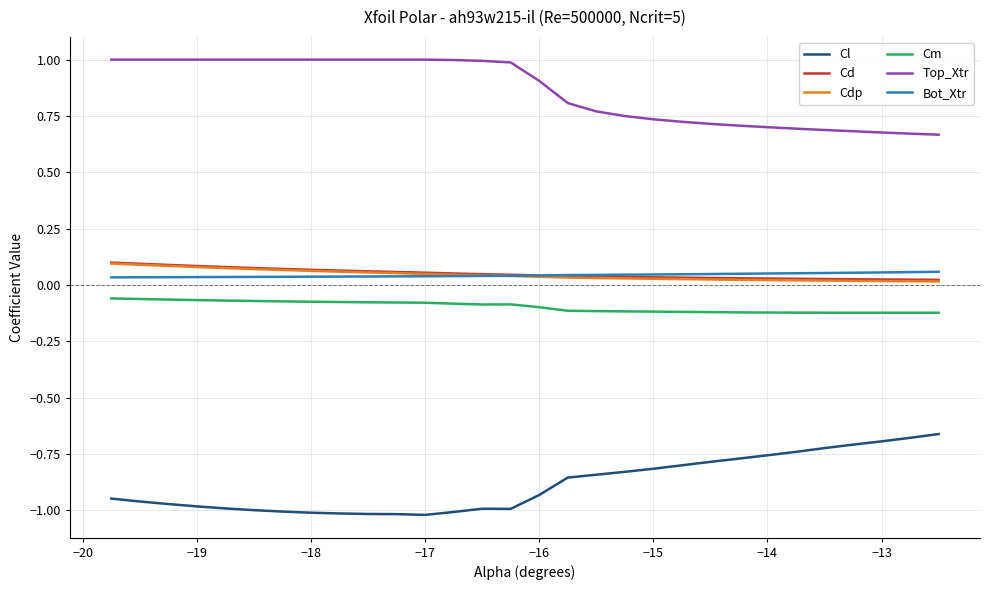

True or false: Cm and Bot_Xtr intersect in this chart.

False